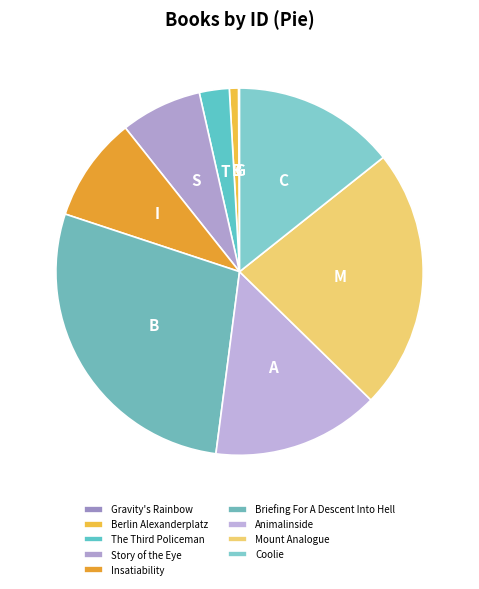

Does Gravity's Rainbow represent more than half of the total?

No